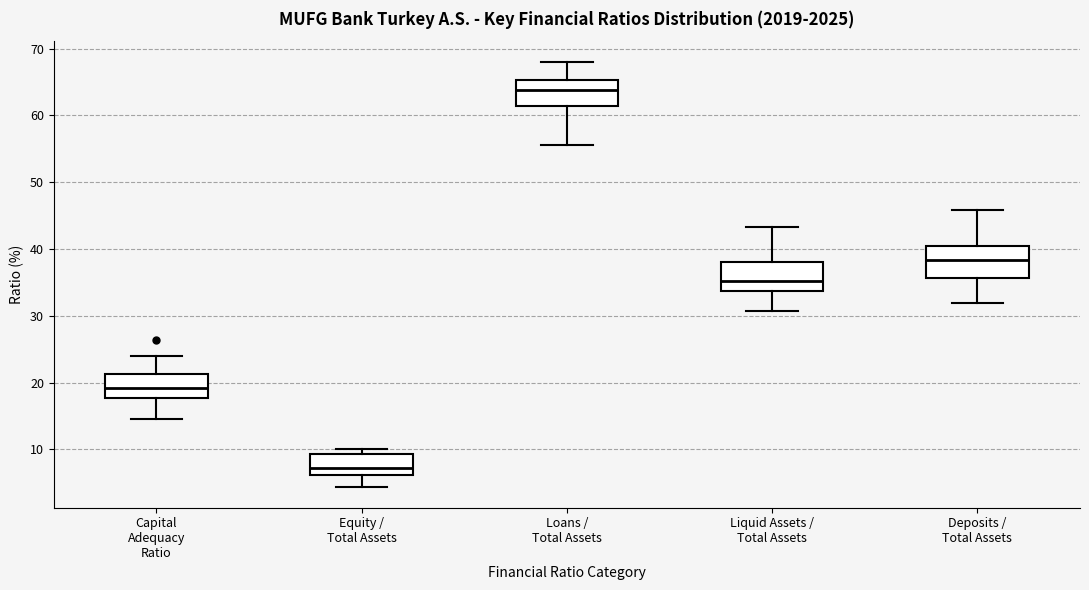

Reading left to right, transcribe this box plot: for each box, give where its median line is, the range the box spans, and where its two whiskers end, as read against the y-axis. The values are not printed on the chart, so give them approximately, as read against the axis.

Capital Adequacy Ratio: median 19, box 18 to 21, whiskers 14 to 24
Equity / Total Assets: median 7, box 6 to 9, whiskers 4 to 10
Loans / Total Assets: median 64, box 61 to 65, whiskers 56 to 68
Liquid Assets / Total Assets: median 35, box 34 to 38, whiskers 31 to 43
Deposits / Total Assets: median 38, box 36 to 41, whiskers 32 to 46